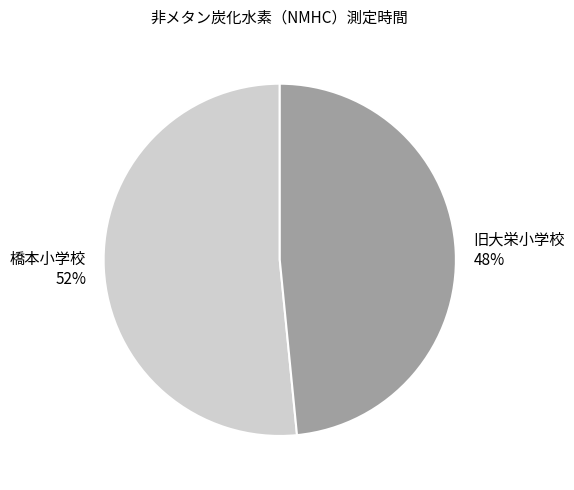

True or false: 旧大栄小学校 accounts for 34% of the total.

False